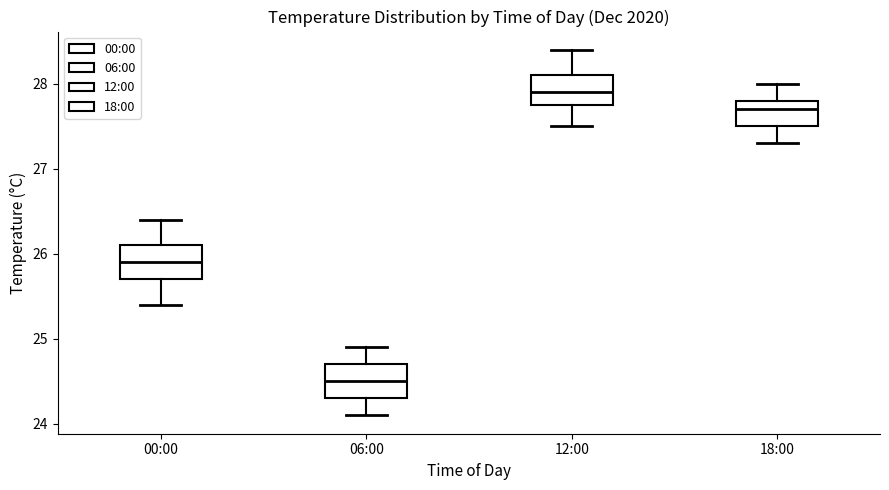

Where is the upper edge of the box for 12:00 on the y-axis? The values are not printed on the chart, so give them approximately, as read against the axis.

28.1